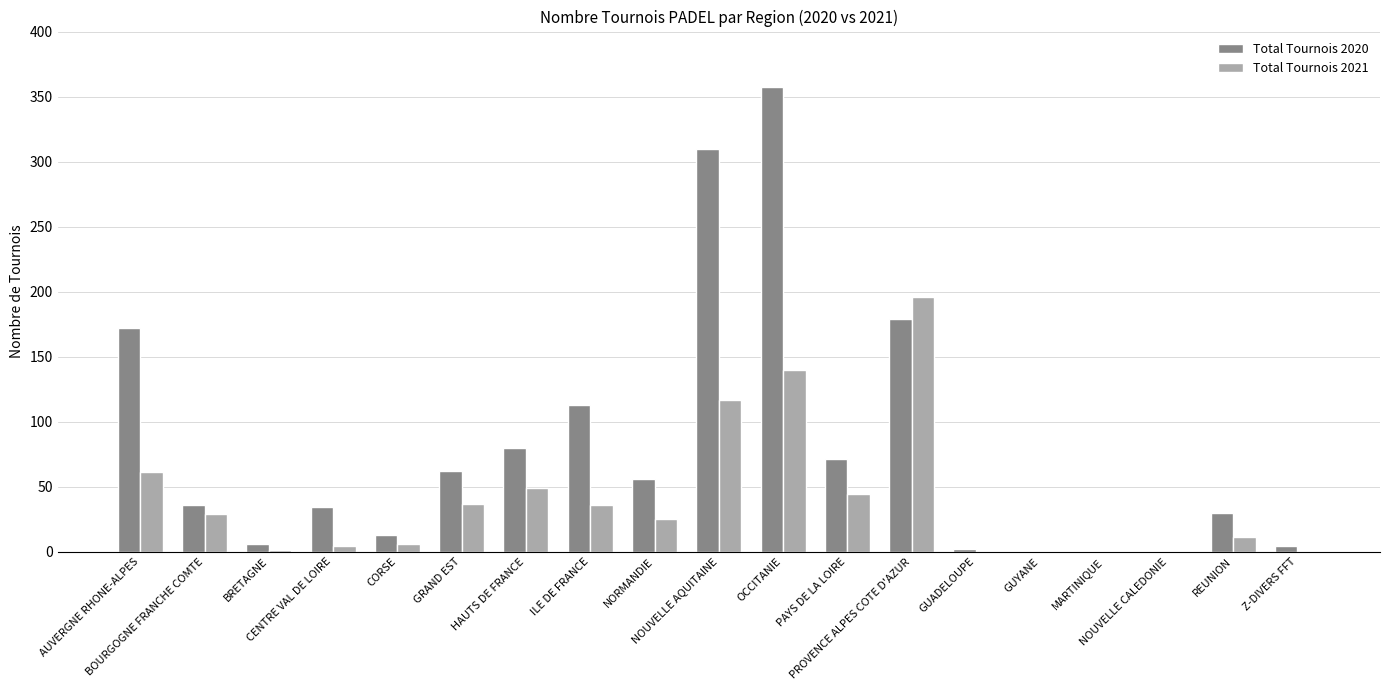

How many series are shown in this chart?

2